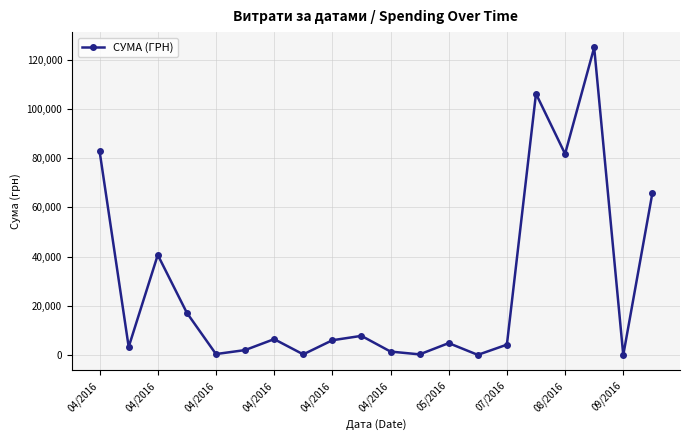

What is the minimum value shown in the chart?

84.5